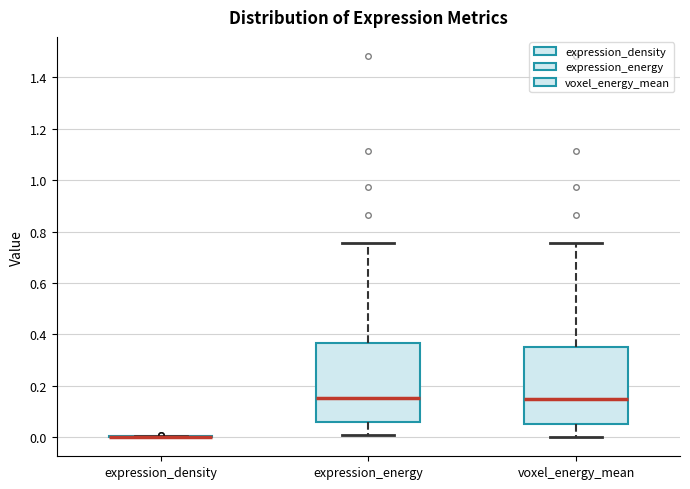

Reading left to right, transcribe this box plot: for each box, give where its median line is, the range the box spans, and where its two whiskers end, as read against the y-axis. The values are not printed on the chart, so give them approximately, as read against the axis.

expression_density: box collapsed to a line at 0.00, whiskers 0.00 to 0.00
expression_energy: median 0.16, box 0.06 to 0.36, whiskers 0.00 to 0.76
voxel_energy_mean: median 0.14, box 0.06 to 0.36, whiskers 0.00 to 0.76